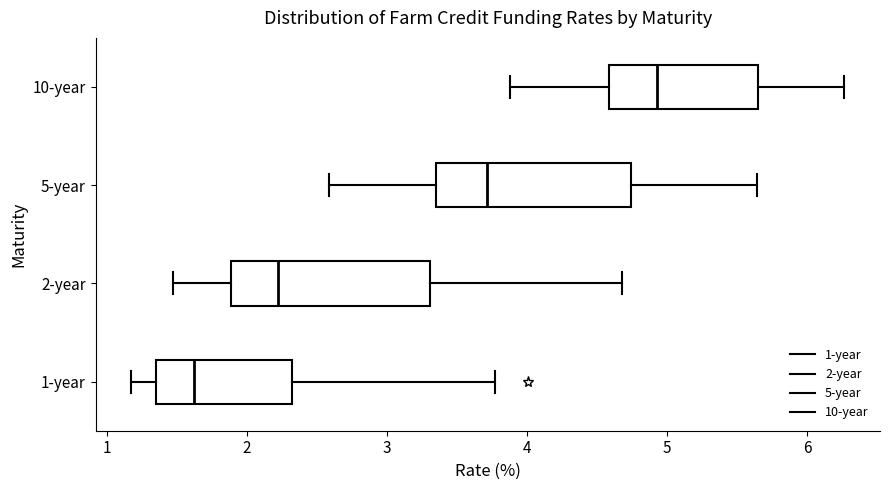

Reading bottom to top, transcribe this box plot: for each box, give where its median line is, the range the box spans, and where its two whiskers end, as read against the x-axis. The values are not printed on the chart, so give them approximately, as read against the axis.

1-year: median 1.6, box 1.3 to 2.3, whiskers 1.2 to 3.8
2-year: median 2.2, box 1.9 to 3.3, whiskers 1.5 to 4.7
5-year: median 3.7, box 3.4 to 4.7, whiskers 2.6 to 5.6
10-year: median 4.9, box 4.6 to 5.7, whiskers 3.9 to 6.3